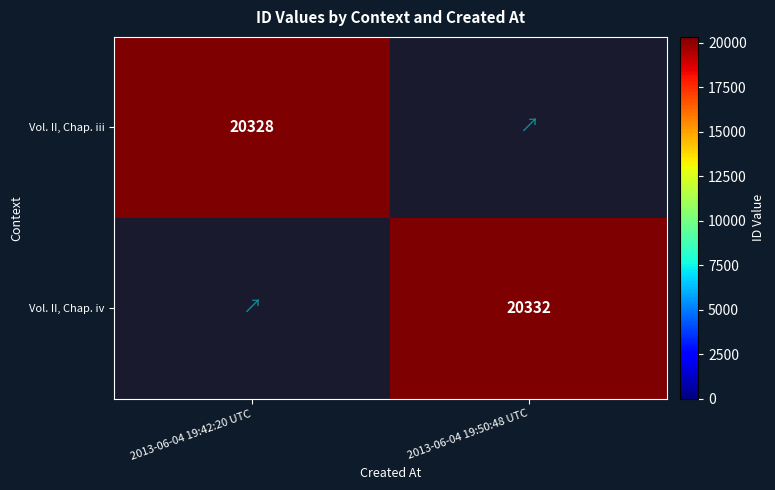

Which label corresponds to the largest value in the chart?

2013-06-04 19:50:48 UTC